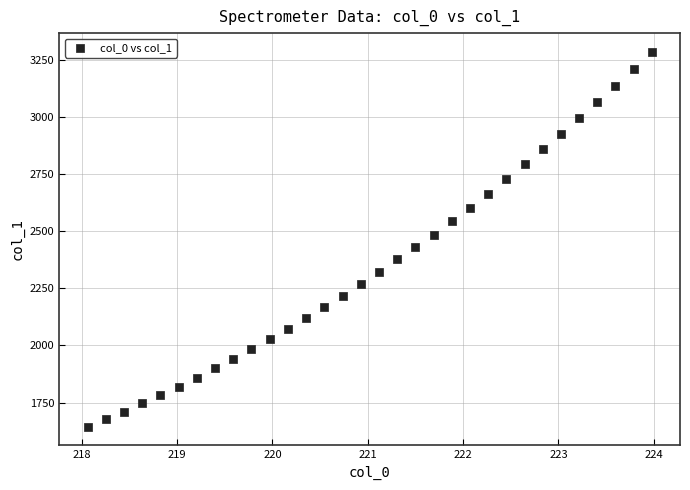

What is the range of Y values (max minus min)?

1640.0